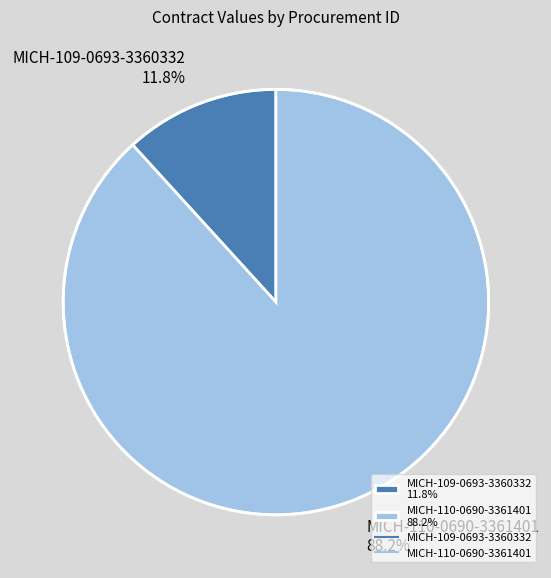

The MICH-109-0693-3360332 slice represents 12% of the pie. True or false?

True